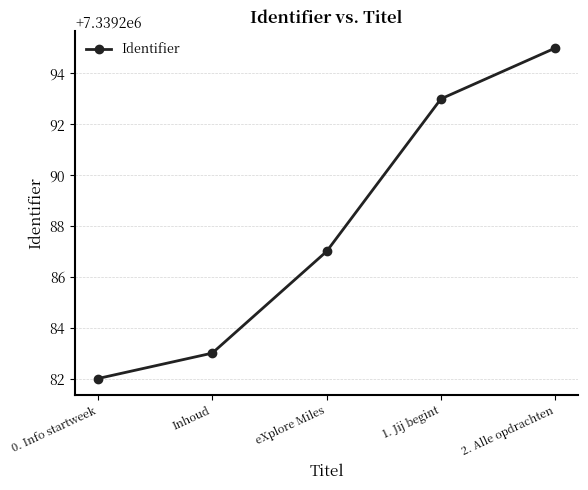

Rank the categories by value from highest to lowest.

2. Alle opdrachten, 1. Jij begint, eXplore Miles, Inhoud, 0. Info startweek